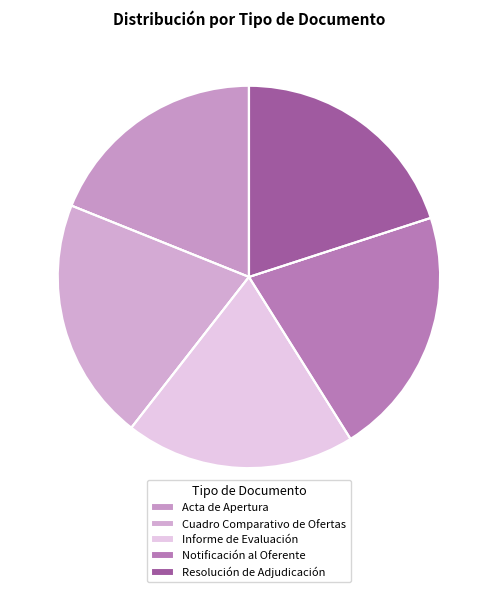

How many slices are in this pie chart?

5